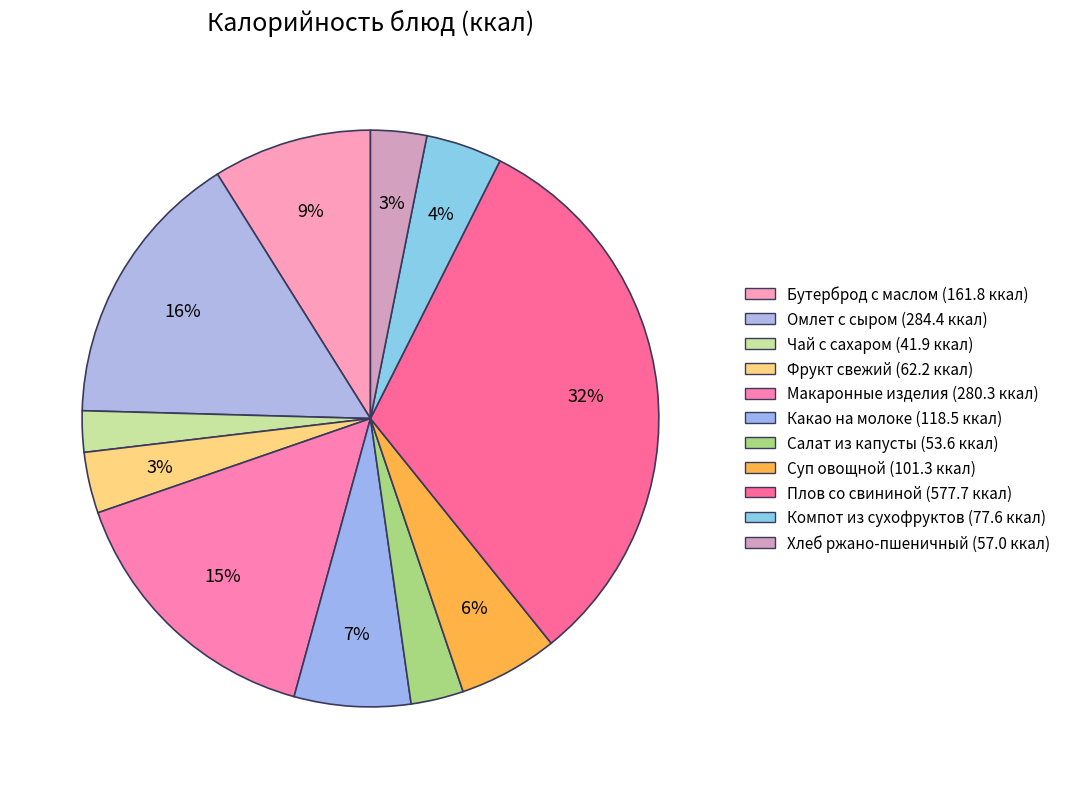

How many slices are in this pie chart?

11